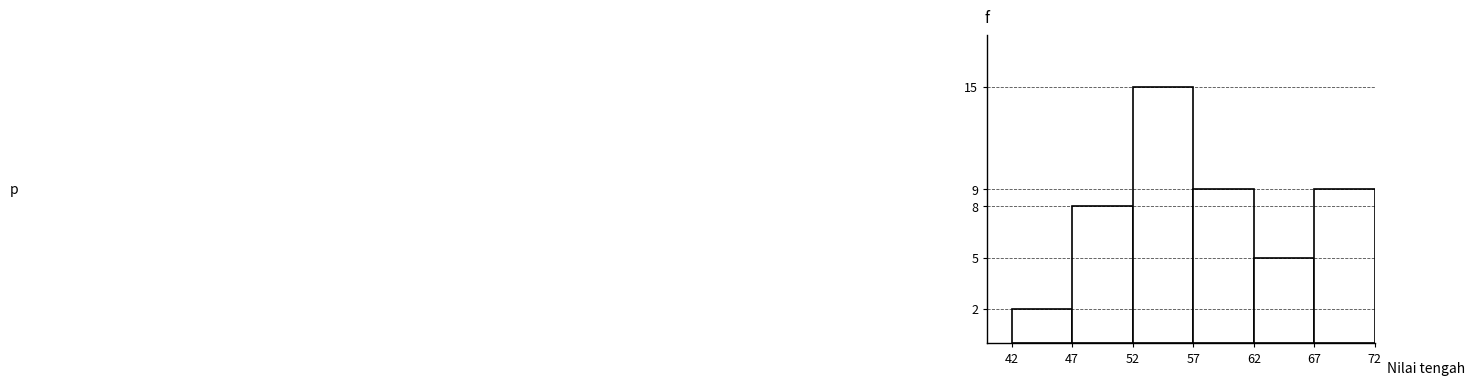

Reading left to right, transcribe this chart: for each bar, give the range it covers on the x-axis and its height. The values are not printed on the chart, so give them approximately, as read against the axis.

42 to 47: 2
47 to 52: 8
52 to 57: 15
57 to 62: 9
62 to 67: 5
67 to 72: 9